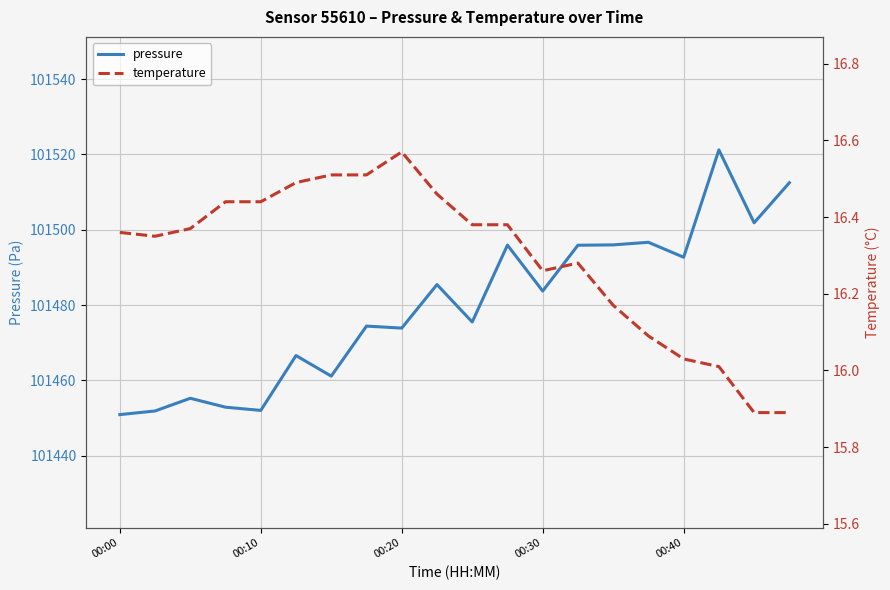

At which label does temperature first exceed 16?

00:00